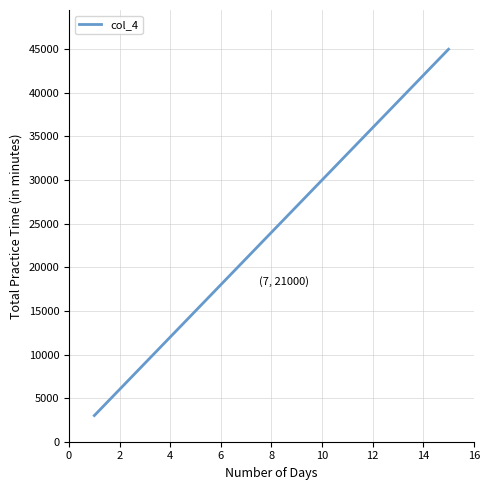

Count the number of categories in the chart.

15